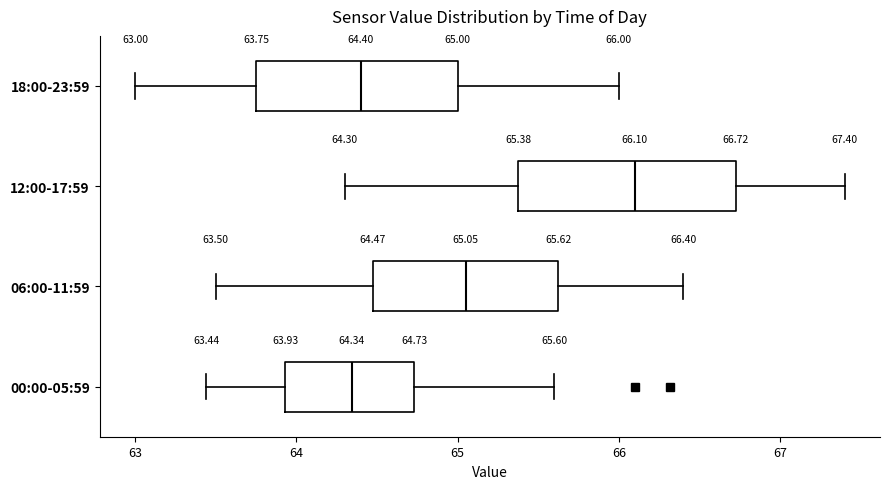

Which box's median line is the furthest to the right?

12:00-17:59